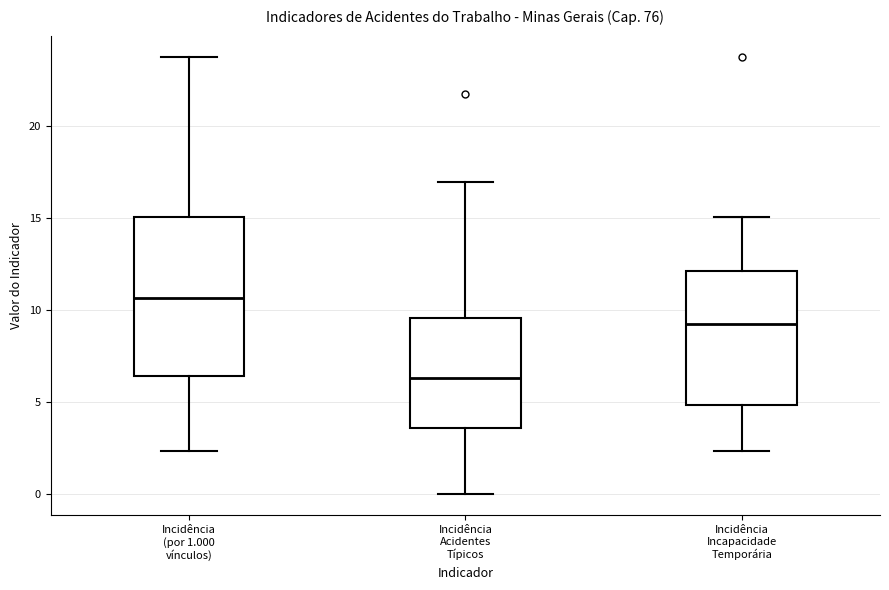

Which box has the highest median line?

Incidência (por 1.000 vínculos)